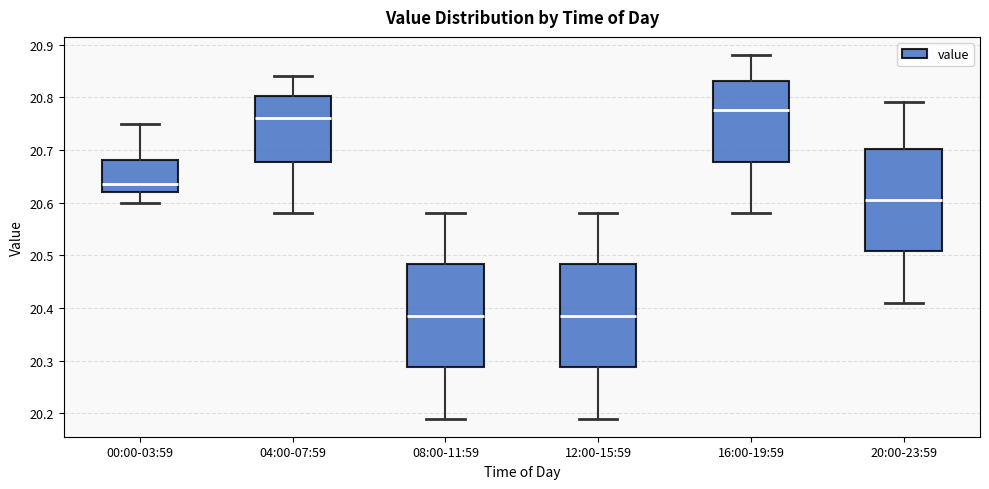

Where is the lower edge of the box for 08:00-11:59 on the y-axis? The values are not printed on the chart, so give them approximately, as read against the axis.

20.29